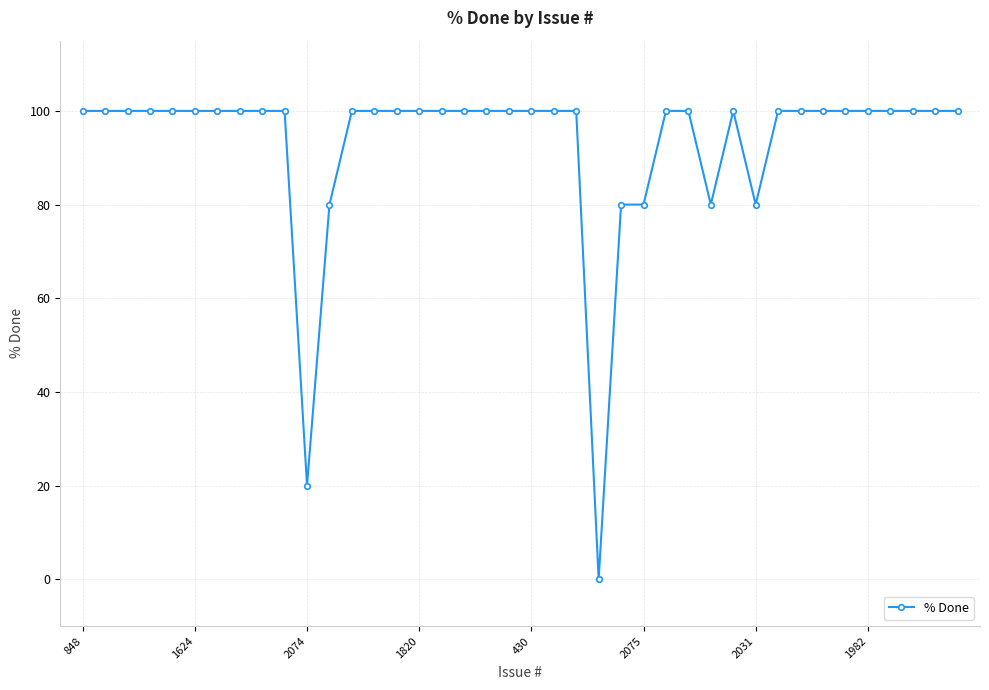

What is the average value?

93